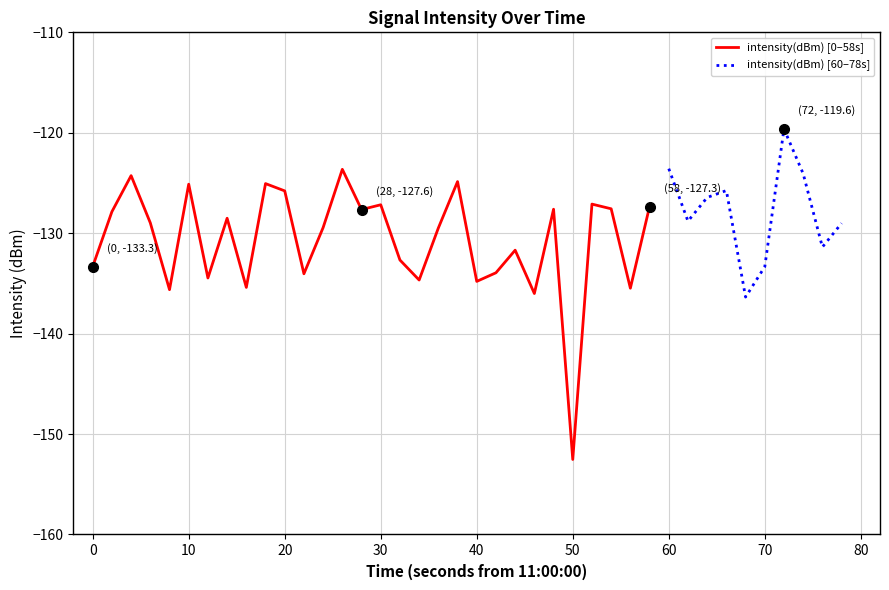

How many data points does each series have?

40